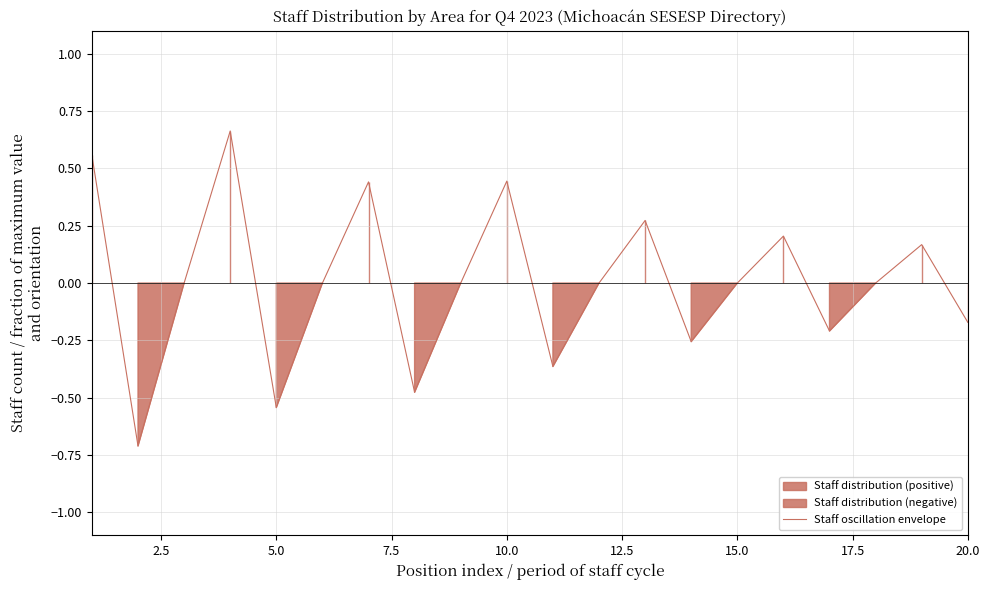

What is the minimum value for Staff oscillation envelope?

-0.7